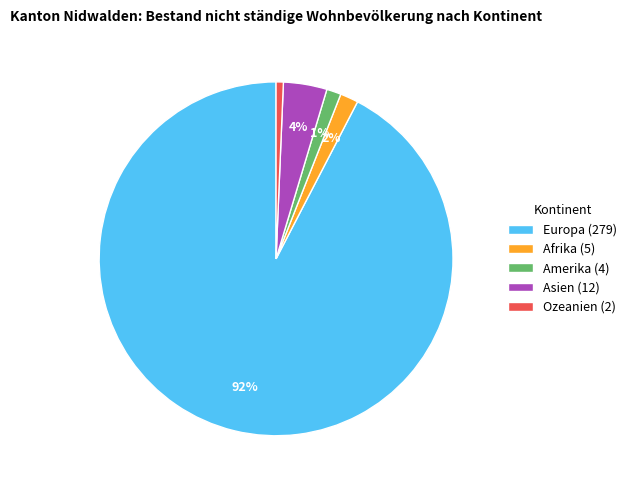

To the nearest percent, what is the combined percentage of Ozeanien and Europa?

93%